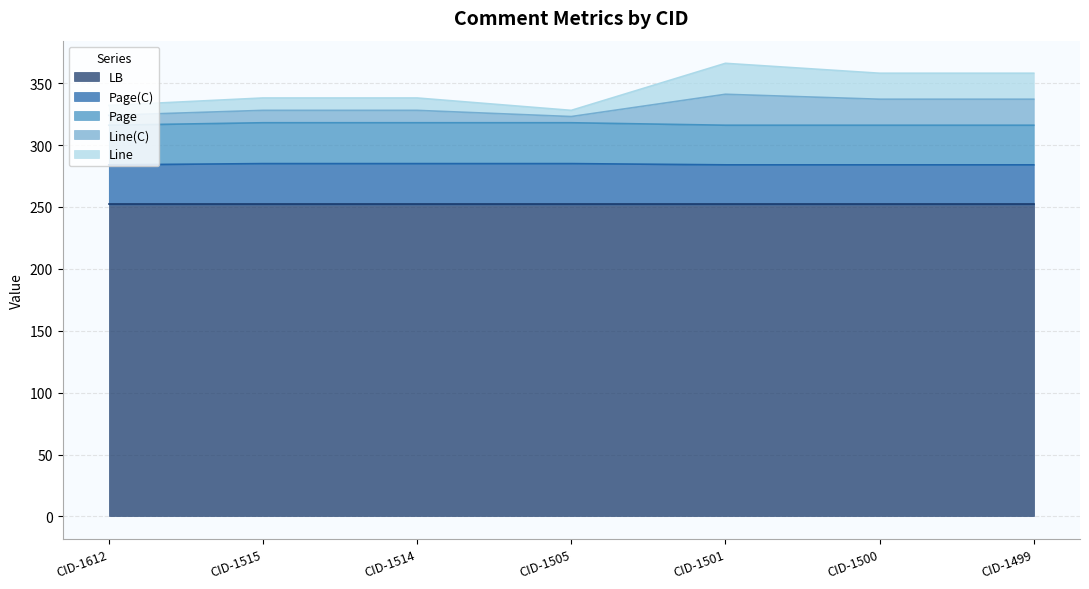

True or false: Page(C) and Line(C) intersect in this chart.

False